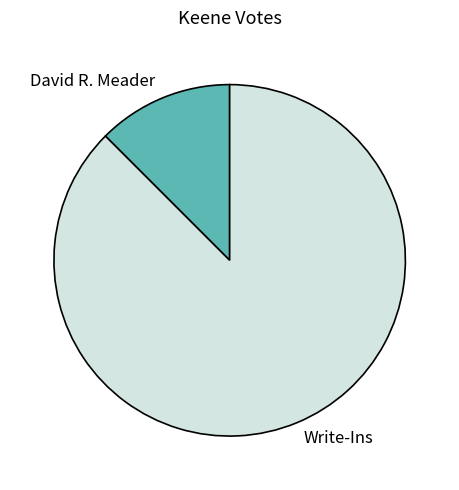

How many slices are in this pie chart?

2